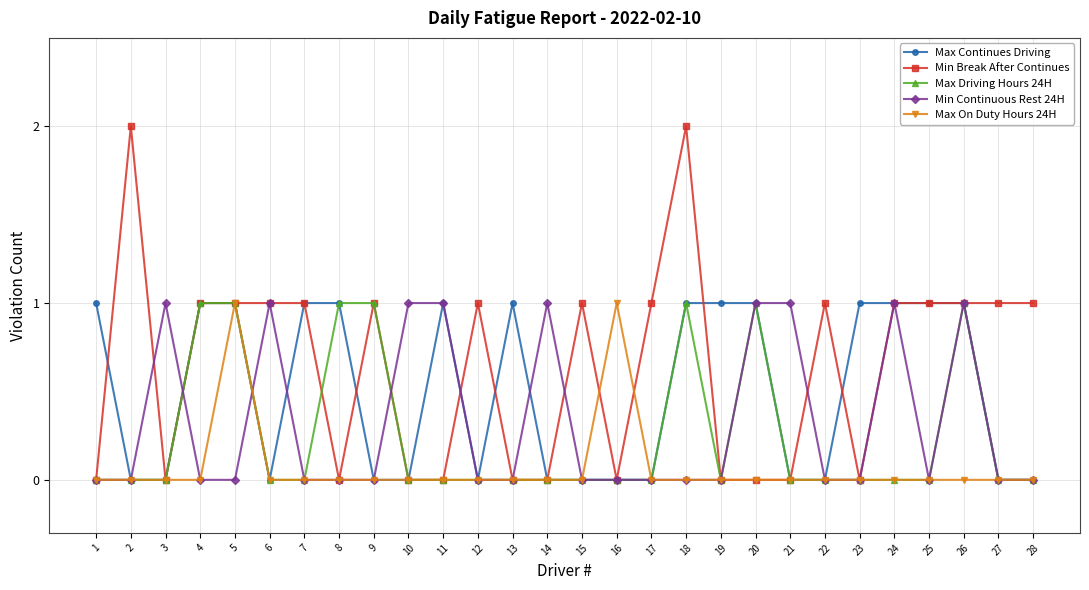

True or false: Max On Duty Hours 24H and Min Break After Continues cross at least once.

True